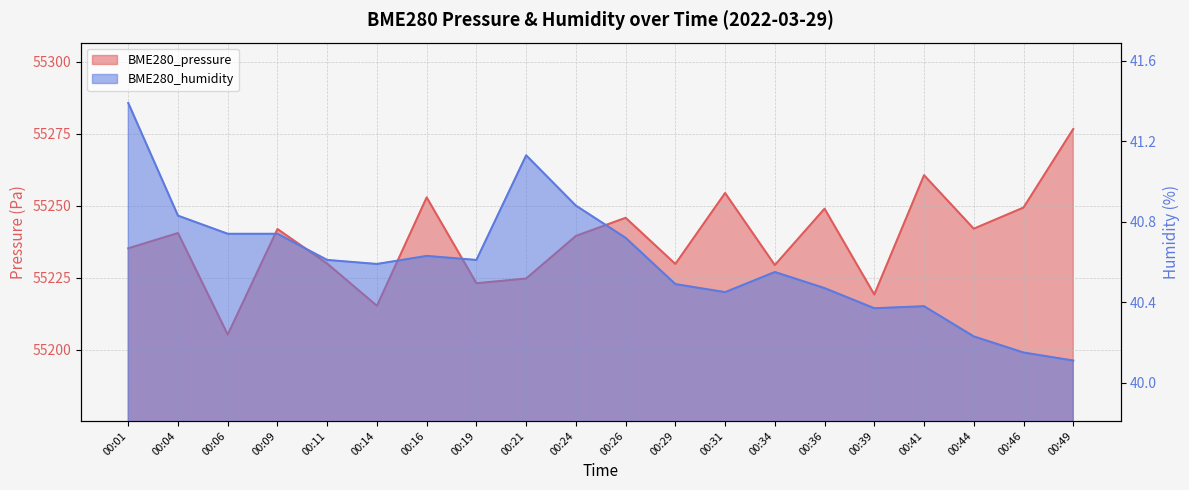

True or false: BME280_humidity and BME280_pressure intersect in this chart.

False